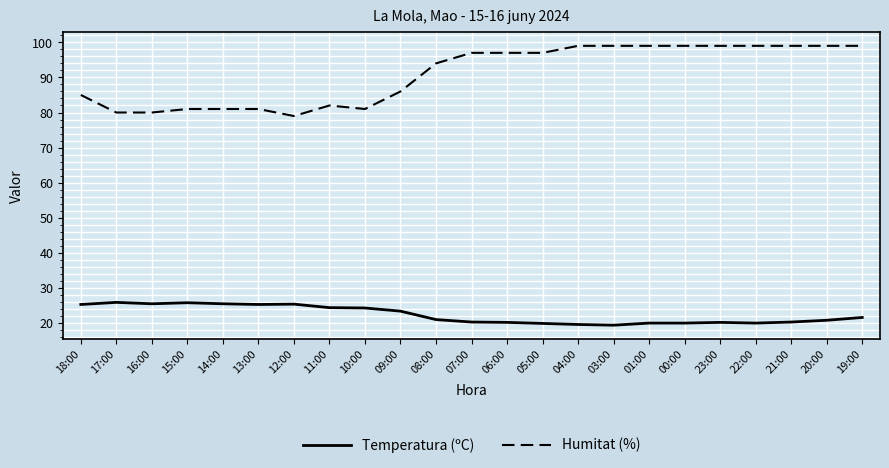

Does the chart have visible grid lines?

Yes